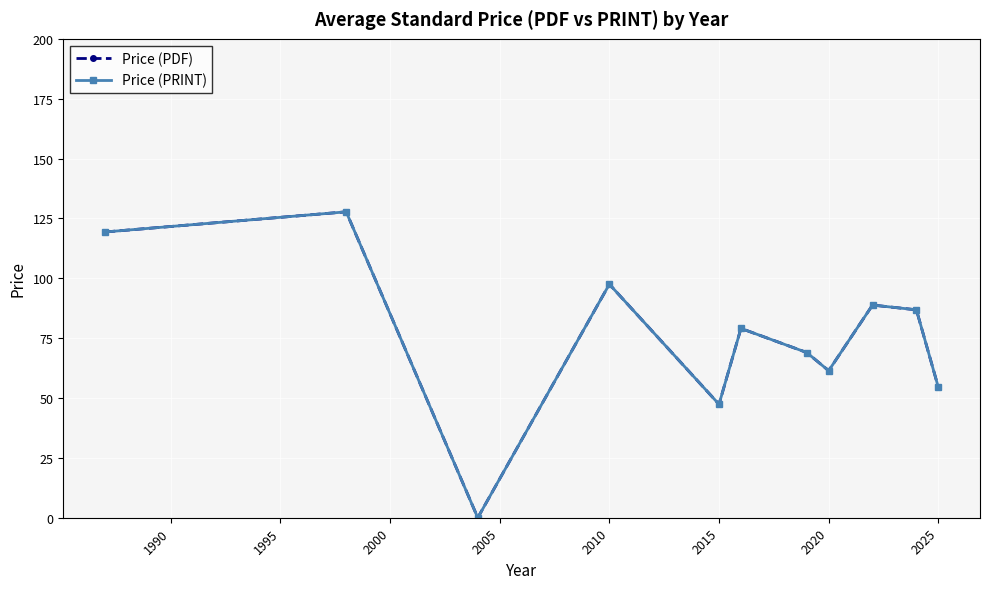

True or false: Price (PRINT) and Price (PDF) cross at least once.

False